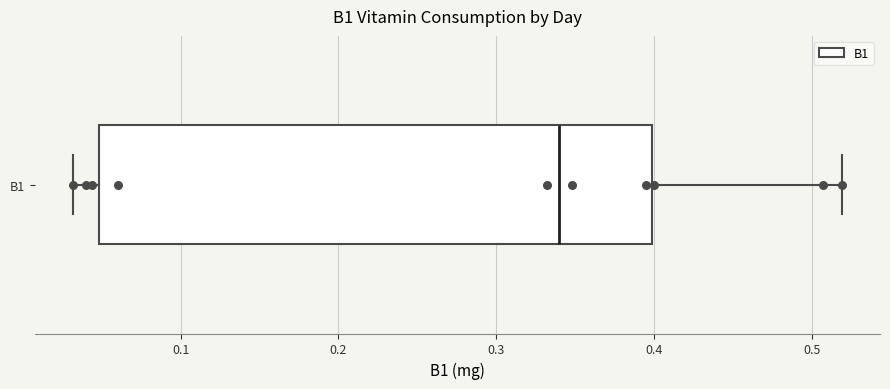

Read this box plot against the x-axis: the position of the median line, the range covered by the box, and the ends of both whiskers. The values are not printed on the chart, so give them approximately, as read against the axis.

median 0.34, box 0.05 to 0.40, whiskers 0.03 to 0.52